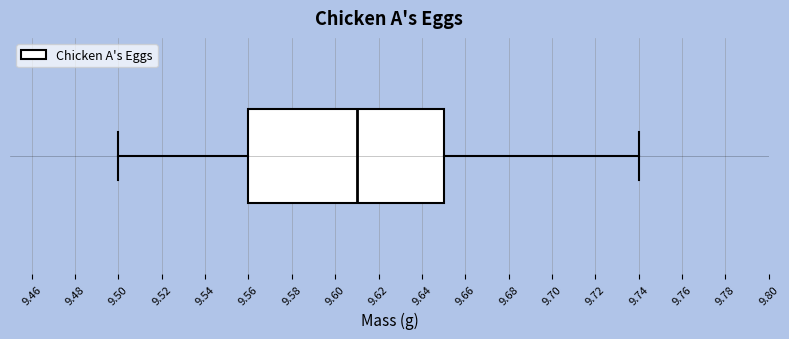

Where does the right whisker of the box end on the x-axis? The values are not printed on the chart, so give them approximately, as read against the axis.

9.74